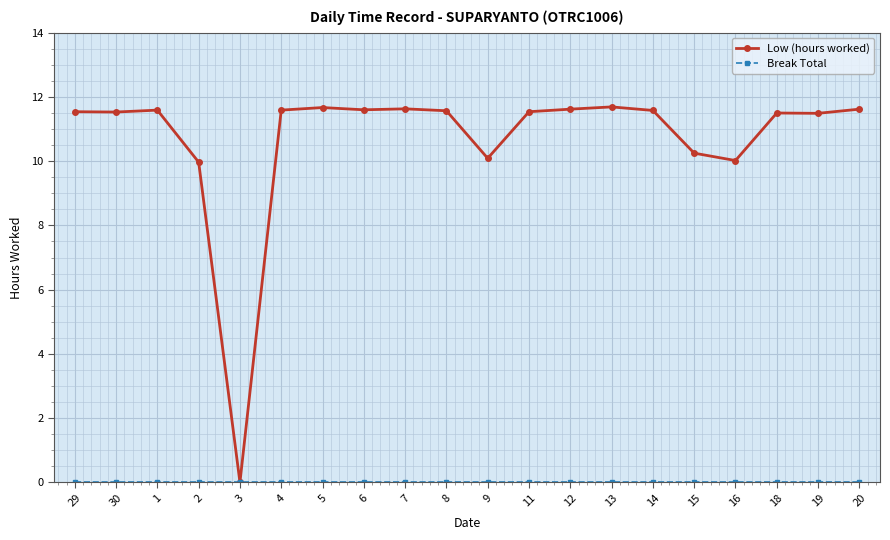

What is the label of the 6th point from the right?

14